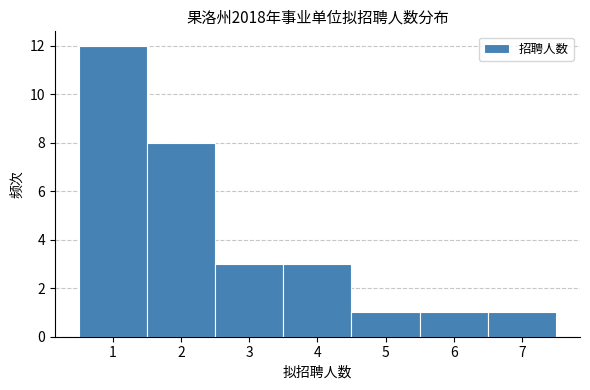

Reading left to right, transcribe this chart: for each bar, give the range it covers on the x-axis and its height. The values are not printed on the chart, so give them approximately, as read against the axis.

0.5 to 1.5: 12
1.5 to 2.5: 8
2.5 to 3.5: 3
3.5 to 4.5: 3
4.5 to 5.5: 1
5.5 to 6.5: 1
6.5 to 7.5: 1